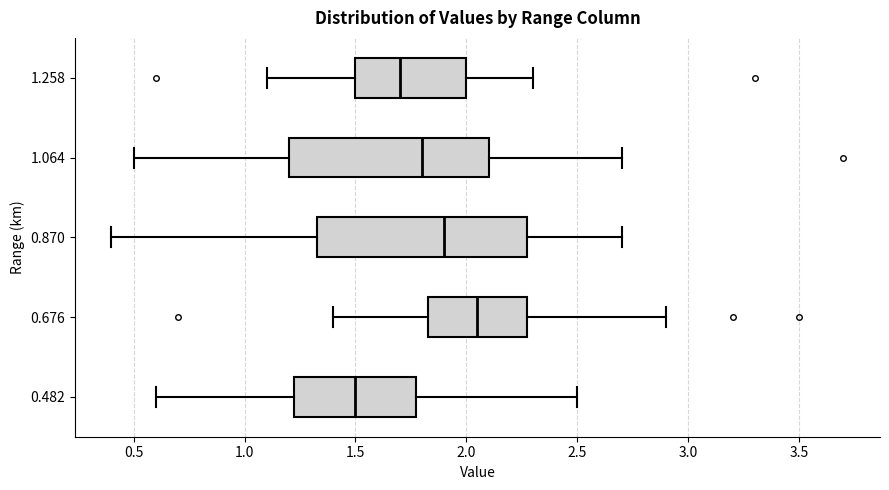

Where is the left edge of the box at y = 0.482 on the x-axis? The values are not printed on the chart, so give them approximately, as read against the axis.

1.25